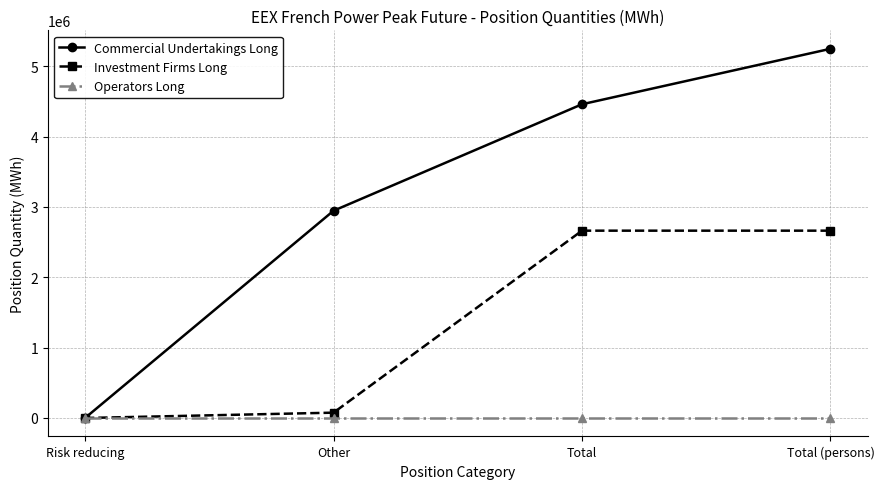

What is the spread (max minus min) of values at Total?

4458360